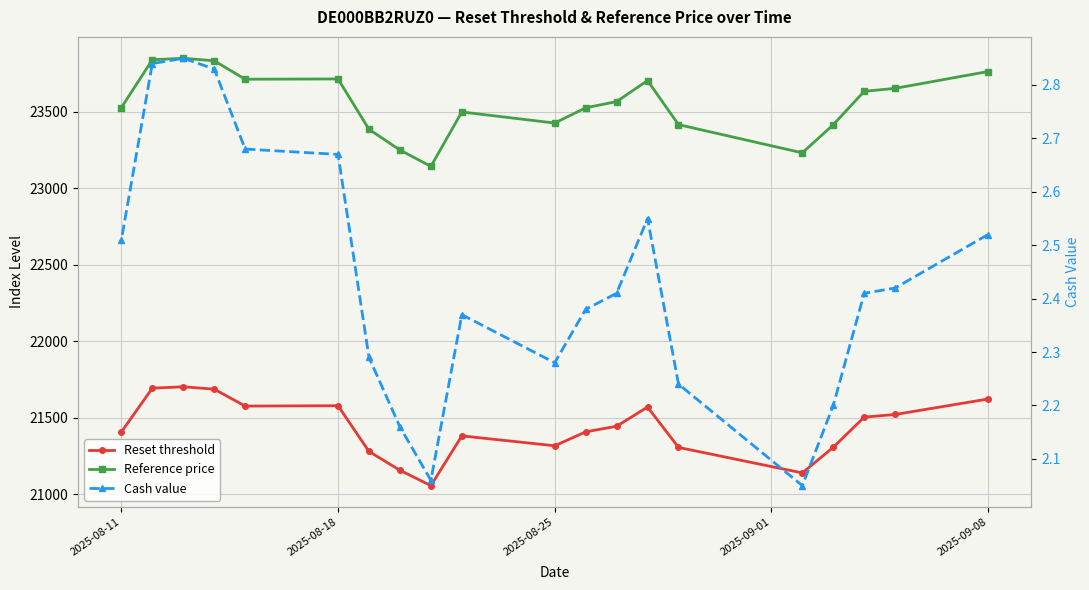

What position from the right is 2025-08-25?

11